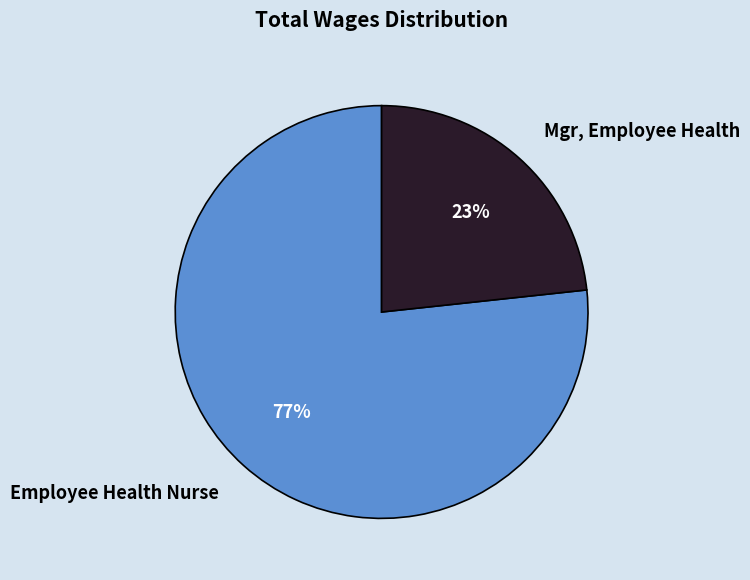

Which has a higher value, Mgr, Employee Health or Employee Health Nurse?

Employee Health Nurse